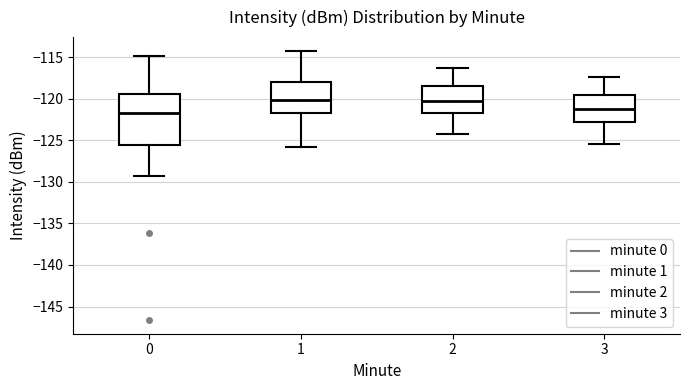

Comparing the boxes themselves (not the whiskers), which one is the tallest?

0